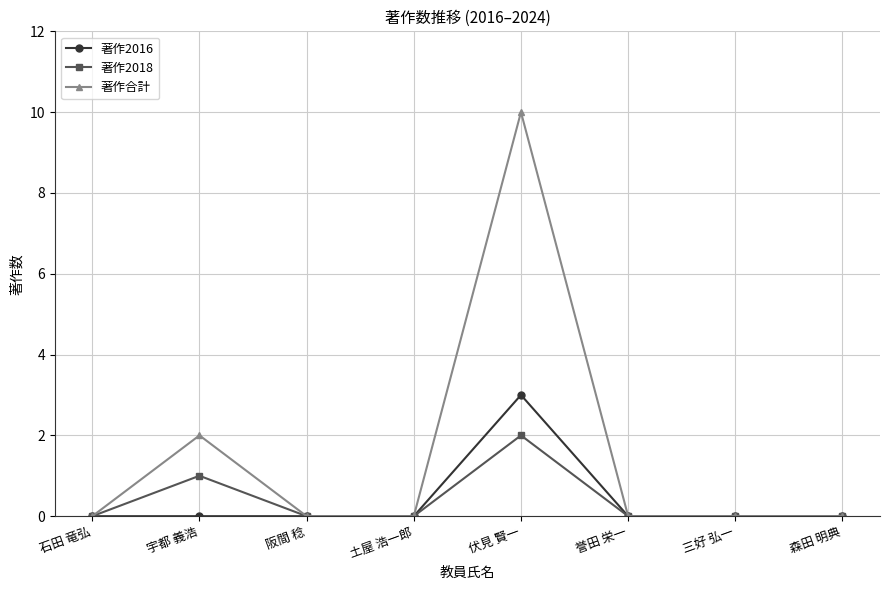

Is it true that 著作2016 equals 4 at 伏見 賢一?

False